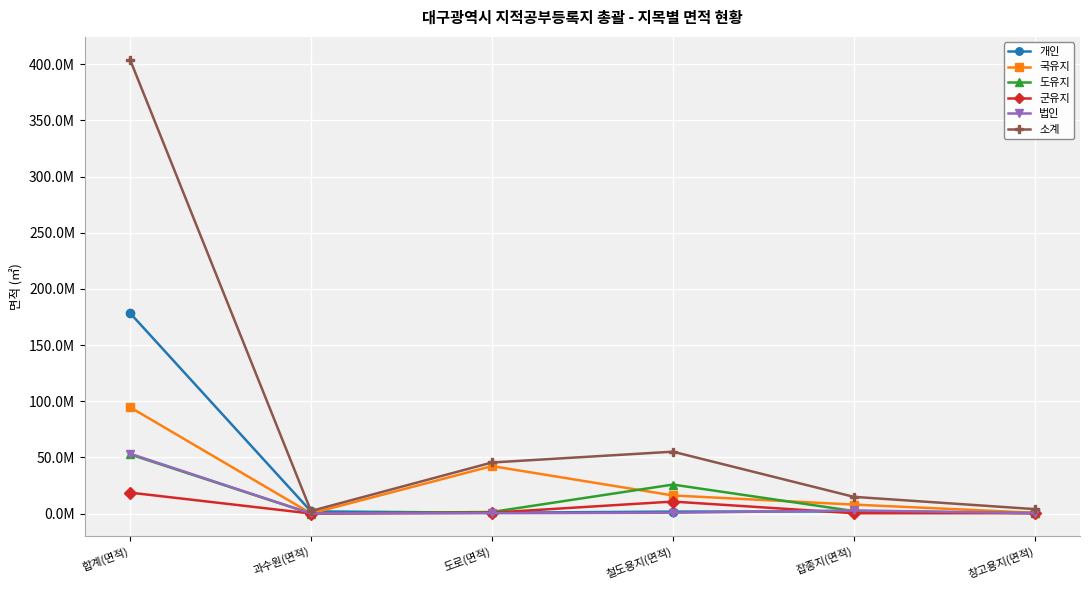

Between 합계(면적) and 창고용지(면적), which is larger?

합계(면적)